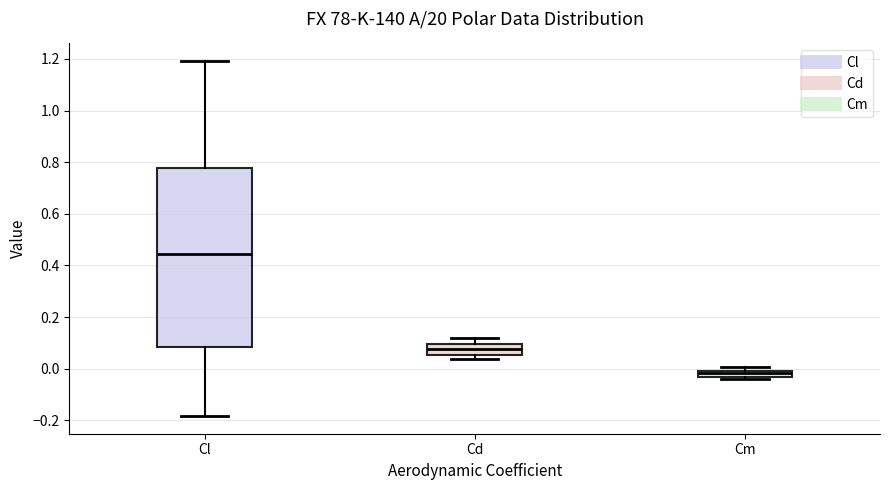

Comparing the boxes themselves (not the whiskers), which one is the tallest?

Cl